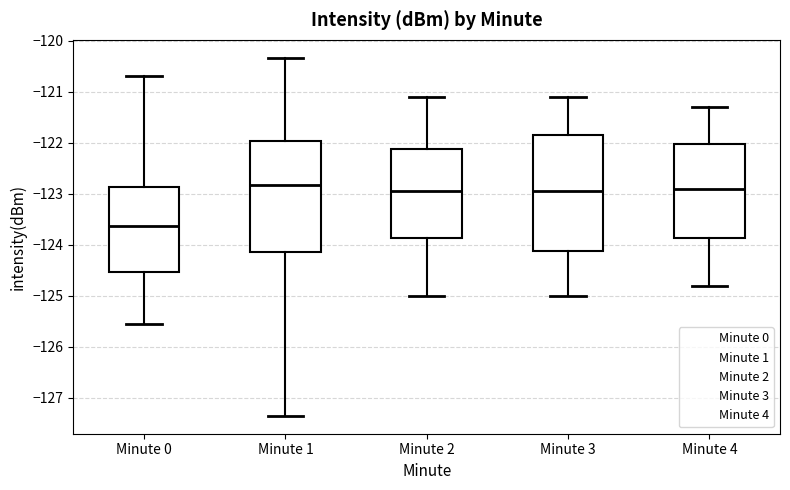

Where does the median line of the box for Minute 2 sit on the y-axis? The values are not printed on the chart, so give them approximately, as read against the axis.

-122.9